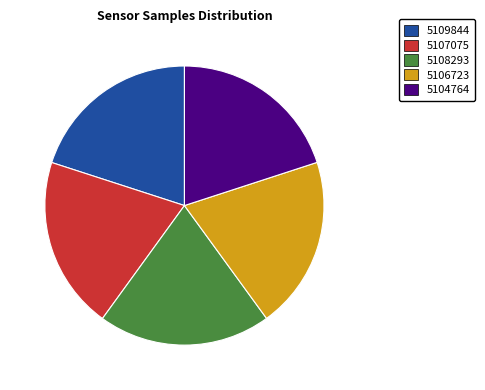

Is it true that 5108293 is 30% of the pie?

False